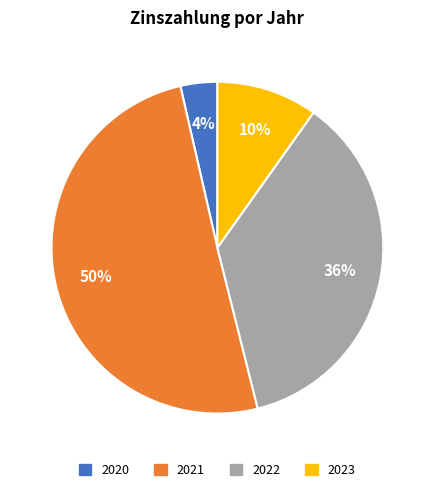

To the nearest percent, what percentage of the pie is 2023?

10%